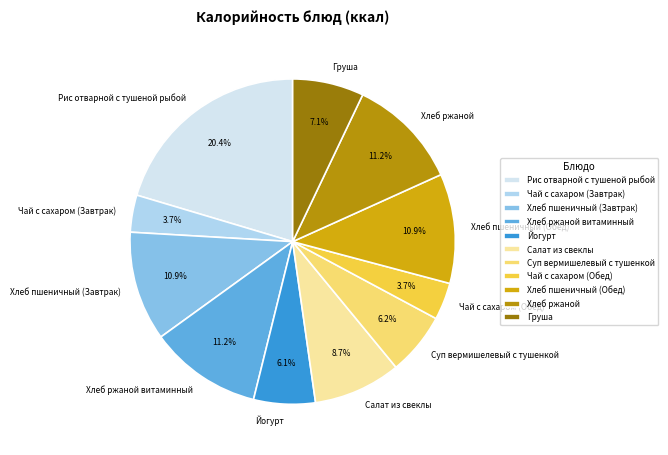

How many segments does this pie chart have?

11